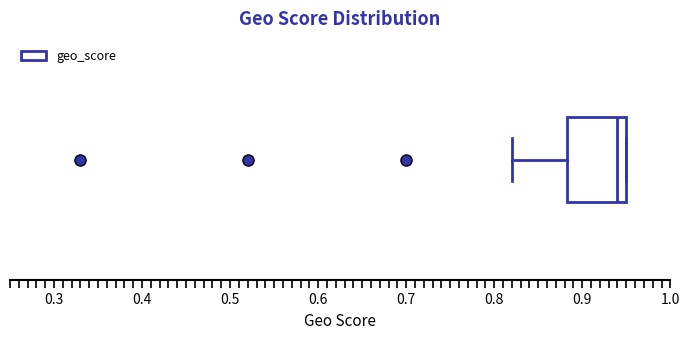

Transcribe this box plot: give where the median line is, the range the box spans, and where the two whiskers end, as read against the x-axis. The values are not printed on the chart, so give them approximately, as read against the axis.

median 0.94, box 0.88 to 0.95, whiskers 0.82 to 0.95